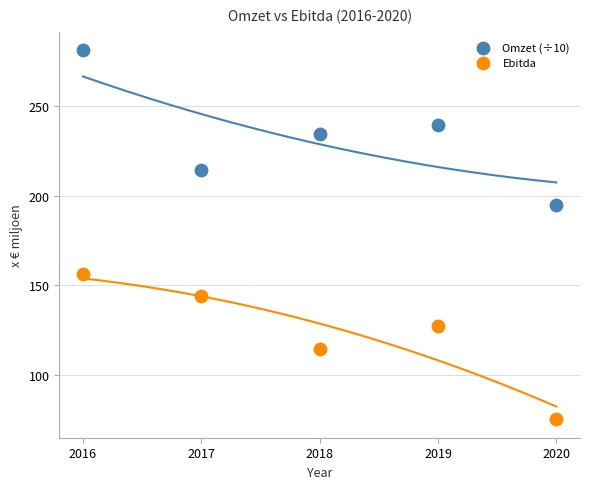

Across all series, what Y value is closest to 178?

194.6